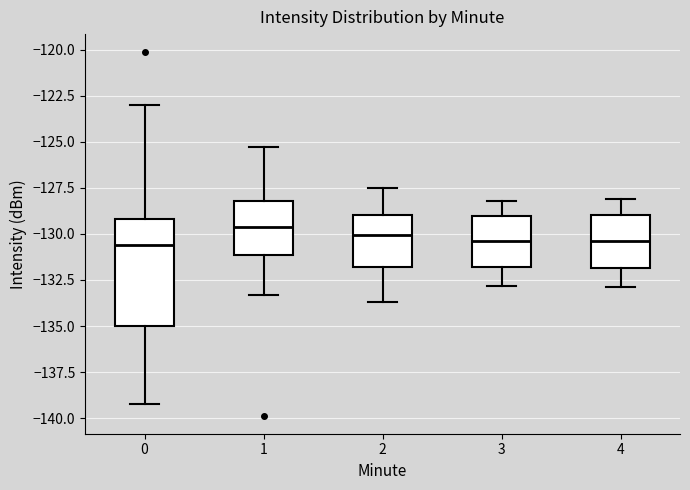

Reading left to right, read every box against the y-axis: the position of its median line, the range the box covers, and the ends of its whiskers. The values are not printed on the chart, so give them approximately, as read against the axis.

0: median -130.5, box -135.0 to -129.0, whiskers -139.0 to -123.0
1: median -129.5, box -131.0 to -128.0, whiskers -133.5 to -125.5
2: median -130.0, box -132.0 to -129.0, whiskers -133.5 to -127.5
3: median -130.5, box -132.0 to -129.0, whiskers -133.0 to -128.0
4: median -130.5, box -132.0 to -129.0, whiskers -133.0 to -128.0